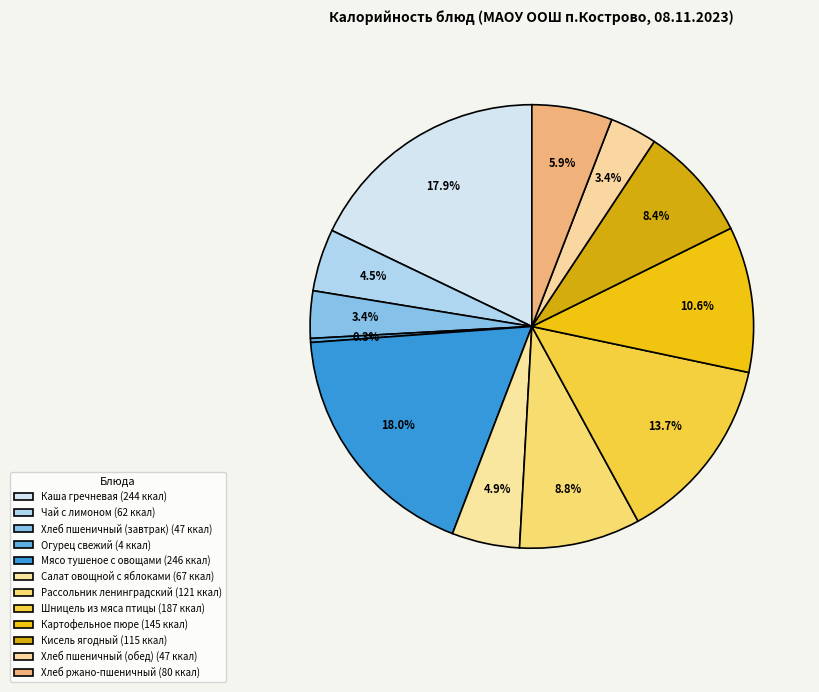

How much of the chart is everything except Салат овощной с яблоками?

95.1%